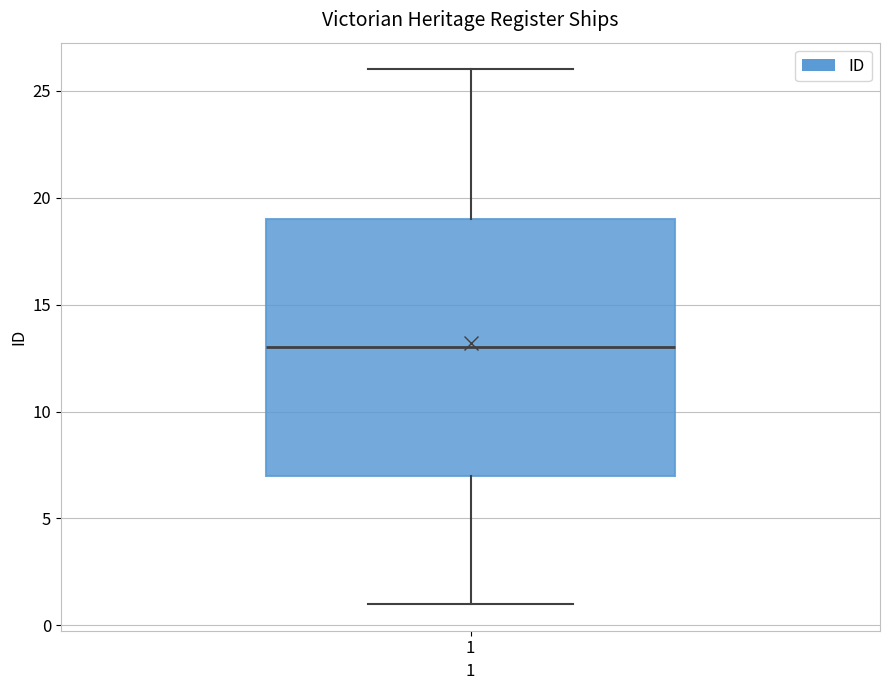

Read this box plot against the y-axis: the position of the median line, the range covered by the box, and the ends of both whiskers. The values are not printed on the chart, so give them approximately, as read against the axis.

median 13, box 7 to 19, whiskers 1 to 26